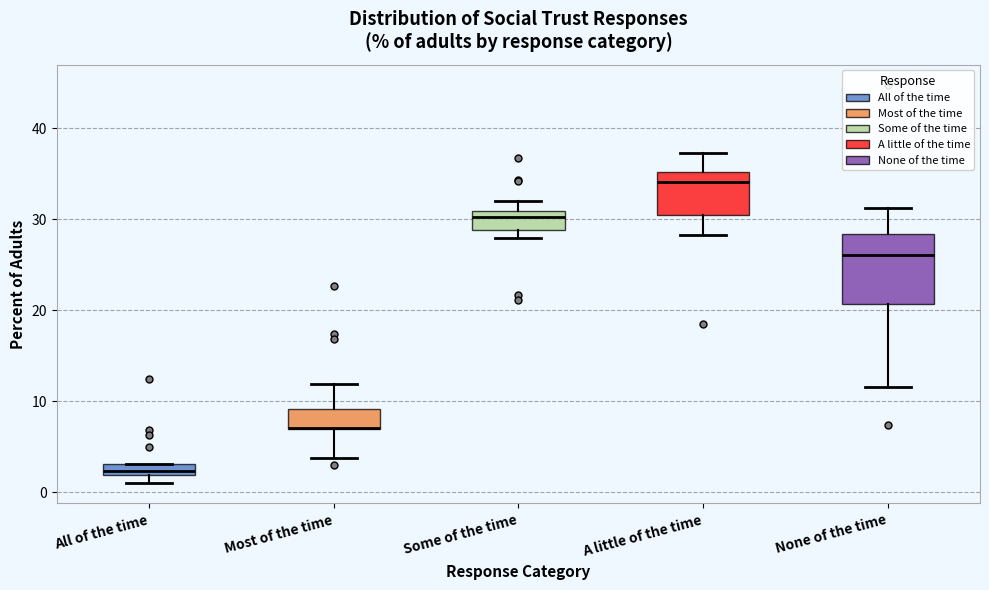

Which box is the tallest, from its lower edge to its upper edge?

None of the time